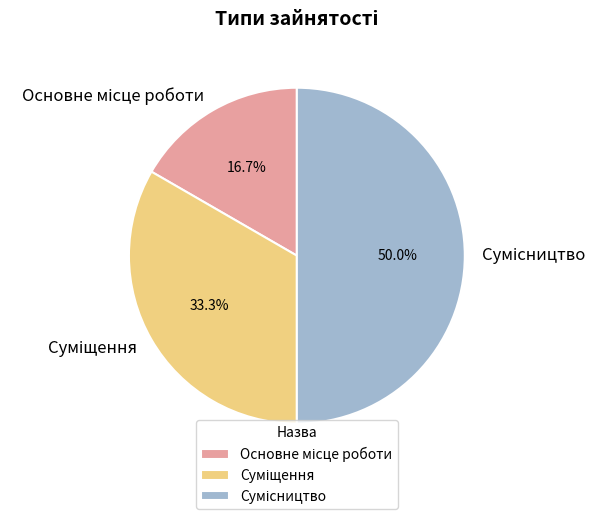

What is the ratio of the value at Сумісництво to the value at Основне місце роботи?

3.0